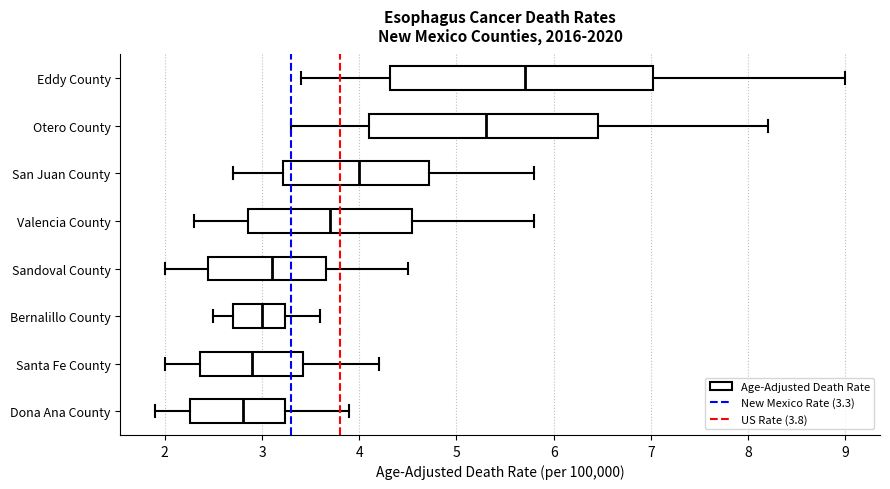

Where is the right edge of the box for Eddy County on the x-axis? The values are not printed on the chart, so give them approximately, as read against the axis.

7.0